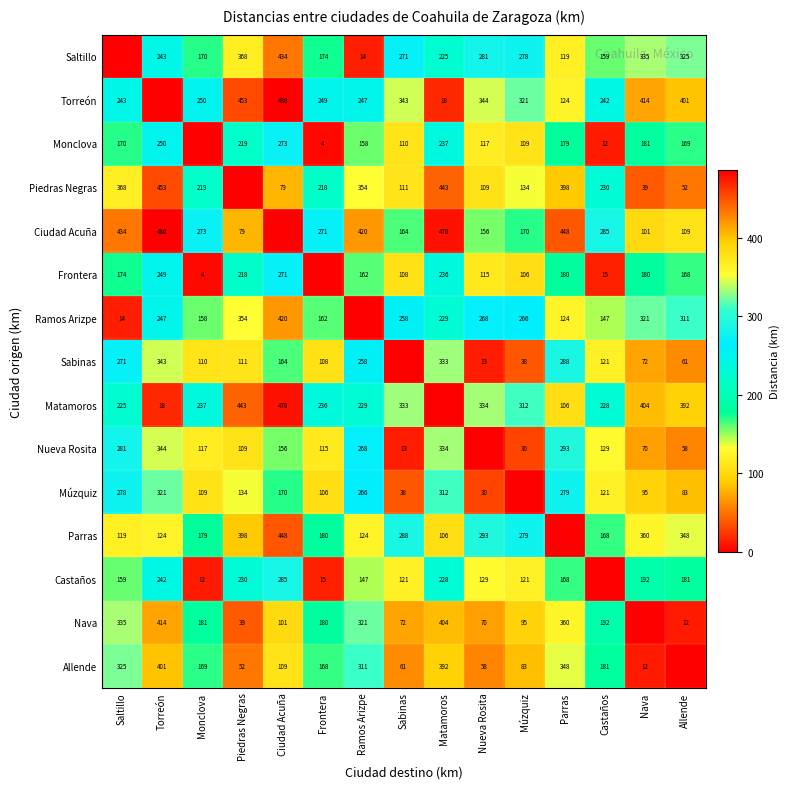

The value of Monclova at Castaños is 12. True or false?

True